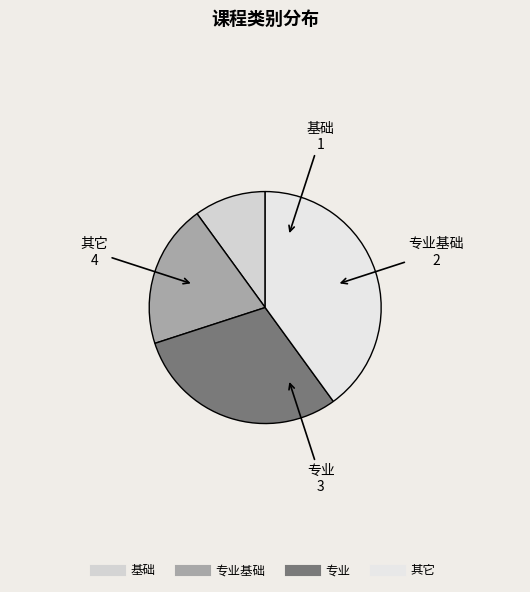

Which category has the biggest portion of the pie?

其它